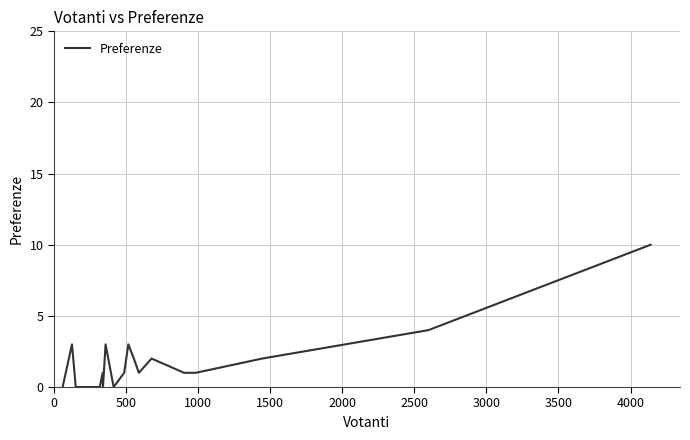

What is the difference between the maximum and minimum values?

10